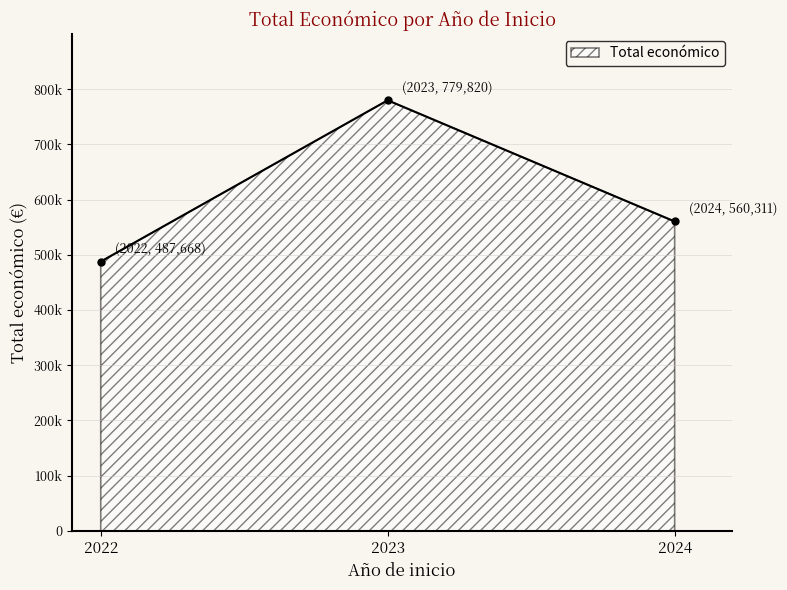

Does the chart display data point markers on the line(s)?

Yes